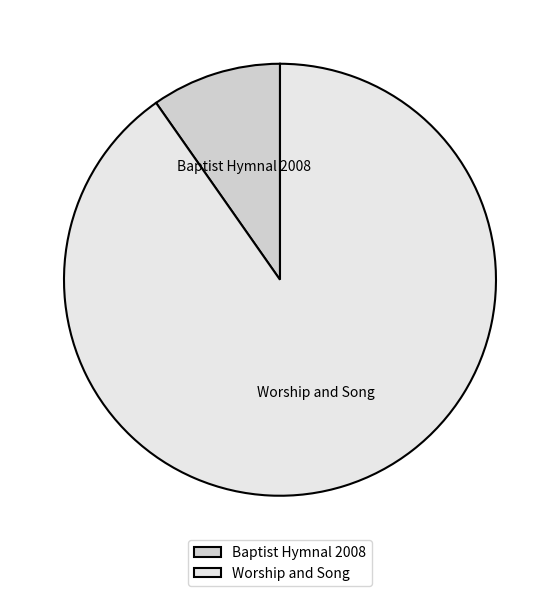

True or false: Baptist Hymnal 2008 accounts for 21% of the total.

False